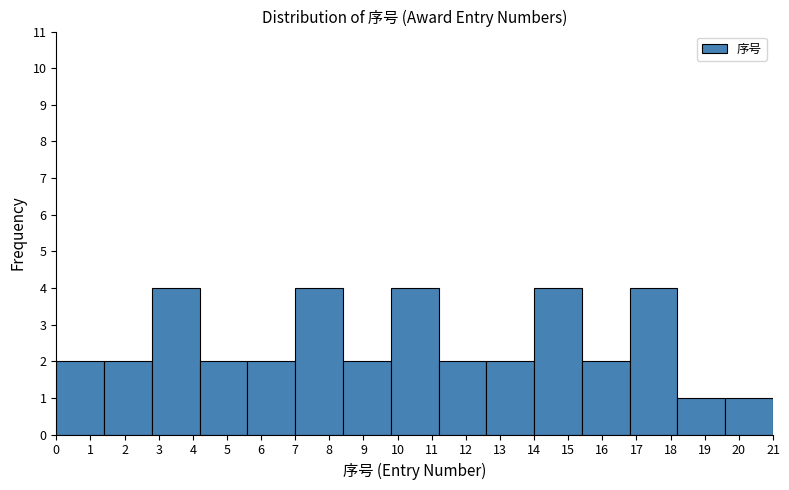

Reading left to right, list every bar in this chart as the range it spans on the x-axis followed by its height. The values are not printed on the chart, so give them approximately, as read against the axis.

0.0 to 1.4: 2
1.4 to 2.8: 2
2.8 to 4.2: 4
4.2 to 5.6: 2
5.6 to 7.0: 2
7.0 to 8.4: 4
8.4 to 9.8: 2
9.8 to 11.2: 4
11.2 to 12.6: 2
12.6 to 14.0: 2
14.0 to 15.4: 4
15.4 to 16.8: 2
16.8 to 18.2: 4
18.2 to 19.6: 1
19.6 to 21.0: 1